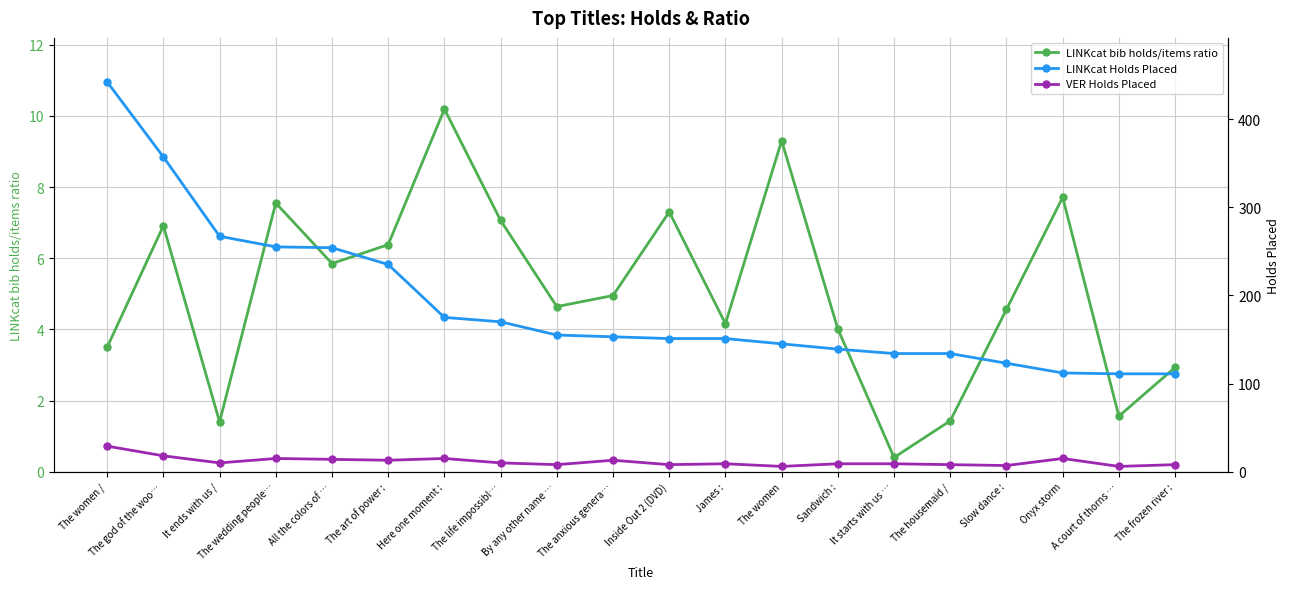

Is the value of VER Holds Placed at The frozen river : greater than the value of LINKcat Holds Placed at It starts with us …?

No